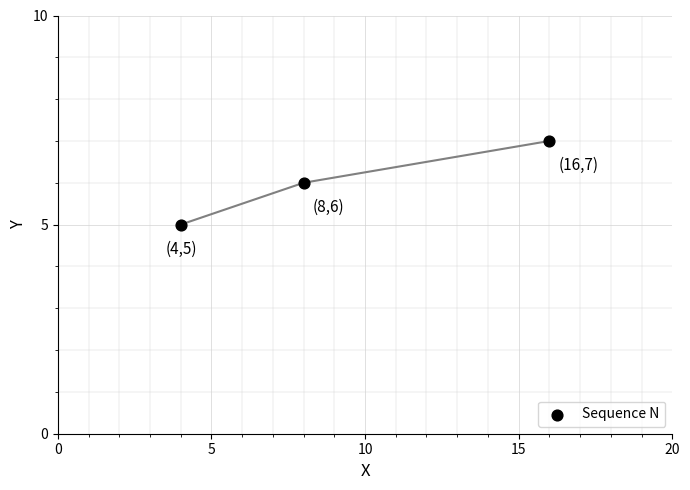

What is the range of X values (max minus min)?

12